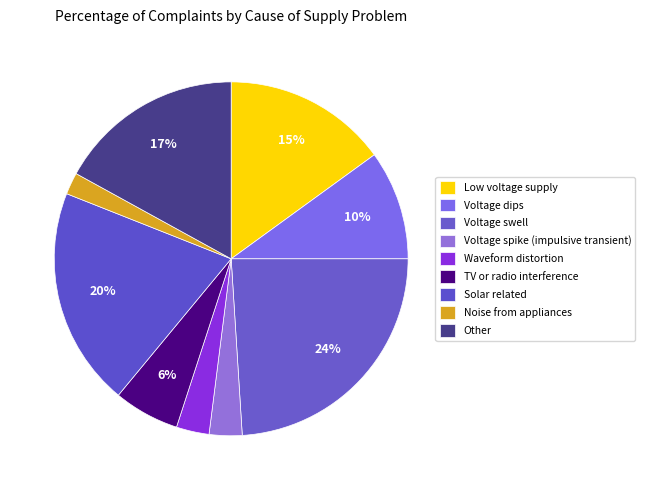

To the nearest percent, what is the average slice percentage?

11%